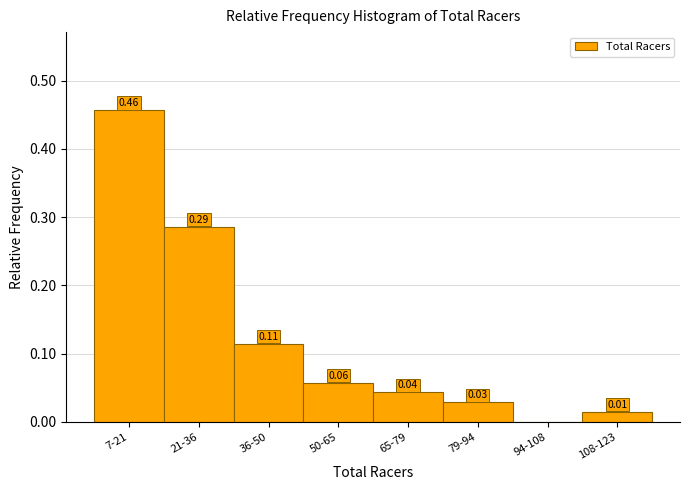

What is the change in value from 21-36 to 108-123?

-0.3